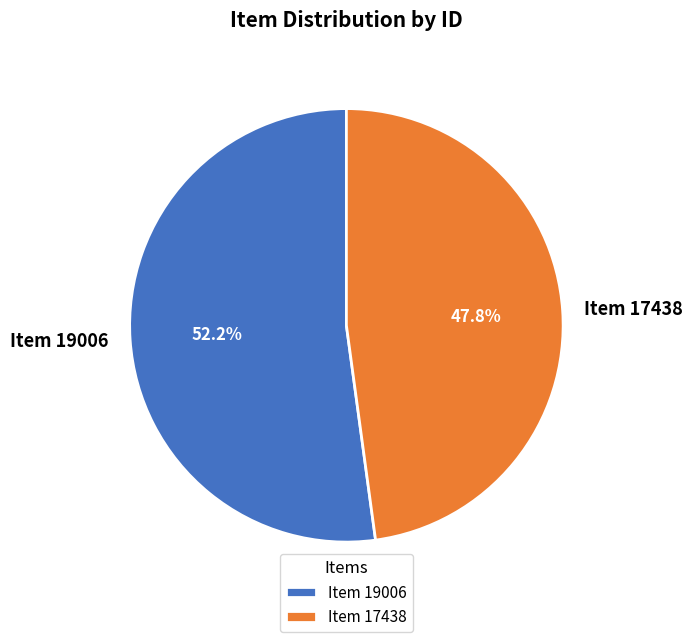

What is the total percentage of Item 17438 and Item 19006?

100.0%